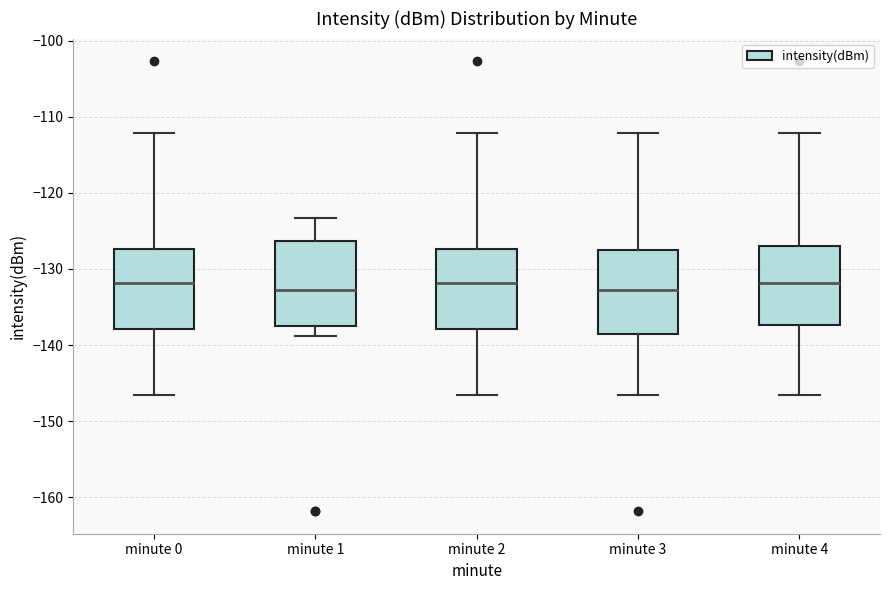

Reading left to right, transcribe this box plot: for each box, give where its median line is, the range the box spans, and where its two whiskers end, as read against the y-axis. The values are not printed on the chart, so give them approximately, as read against the axis.

minute 0: median -132, box -138 to -127, whiskers -147 to -112
minute 1: median -133, box -137 to -126, whiskers -139 to -123
minute 2: median -132, box -138 to -127, whiskers -147 to -112
minute 3: median -133, box -138 to -127, whiskers -147 to -112
minute 4: median -132, box -137 to -127, whiskers -147 to -112